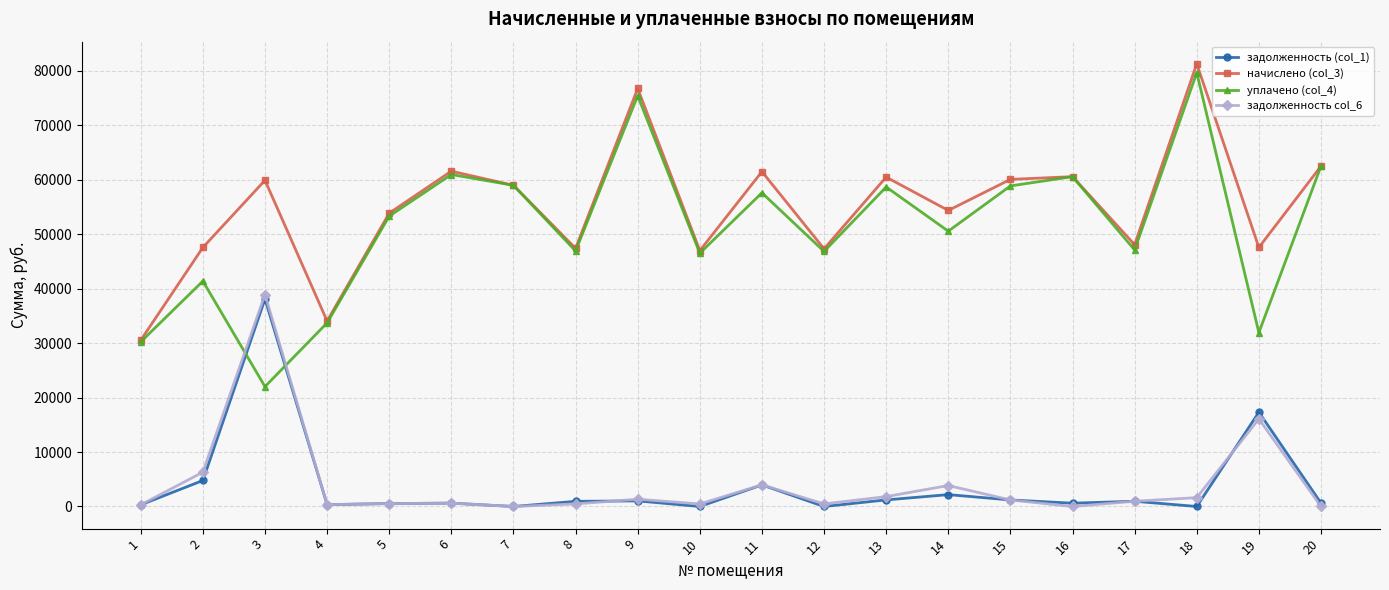

The начислено (col_3) series shows 53864.0 at 5. True or false?

True